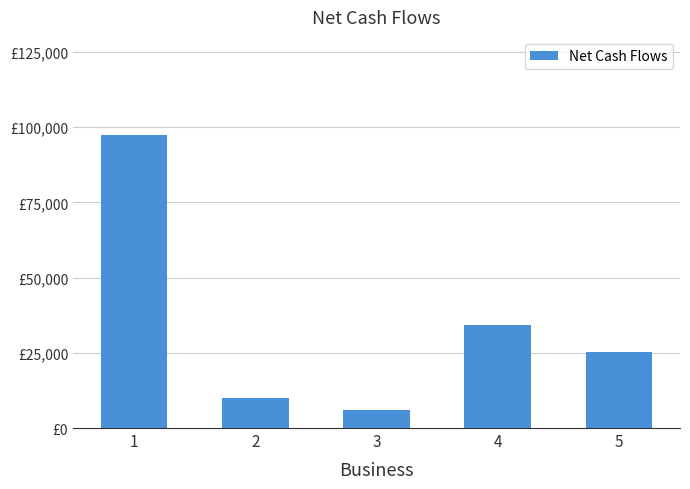

True or false: the data shows 42075 at 5.

False